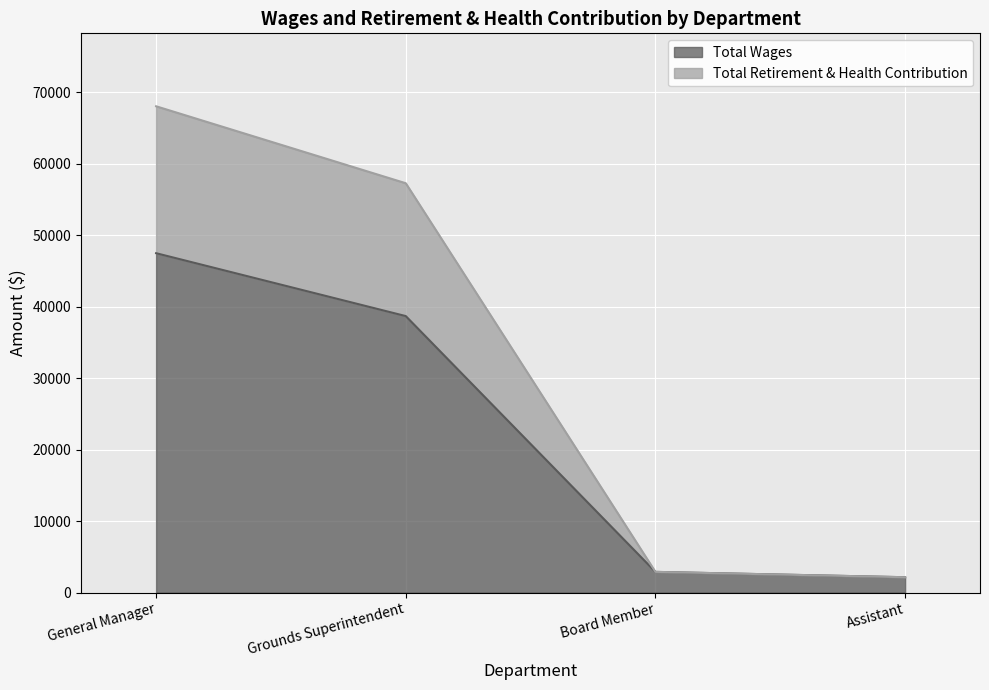

At which label does Total Retirement & Health Contribution first exceed 57296?

General Manager